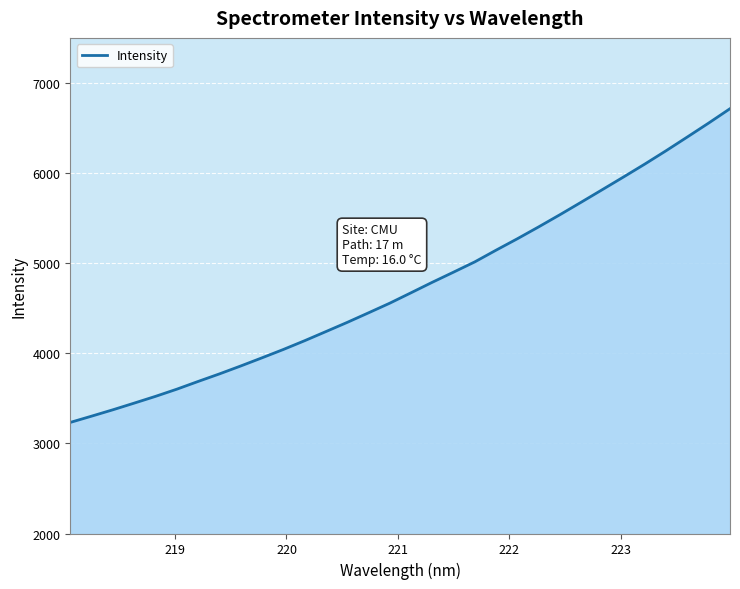

What is the minimum value shown in the chart?

3232.8